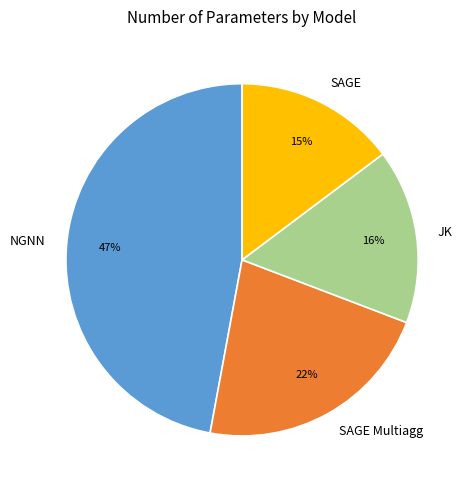

Rank the categories by value from lowest to highest.

SAGE, JK, SAGE Multiagg, NGNN